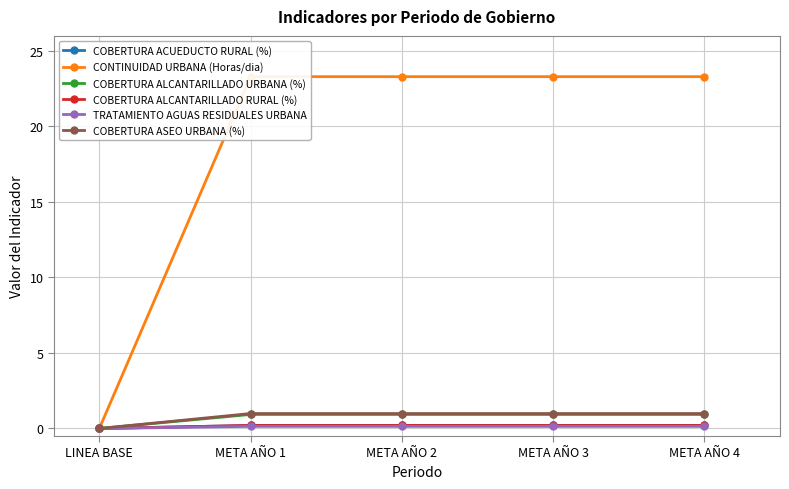

Rank the series by their maximum value, from lowest to highest.

TRATAMIENTO AGUAS RESIDUALES URBANA, COBERTURA ACUEDUCTO RURAL (%), COBERTURA ALCANTARILLADO RURAL (%), COBERTURA ALCANTARILLADO URBANA (%), COBERTURA ASEO URBANA (%), CONTINUIDAD URBANA (Horas/dia)